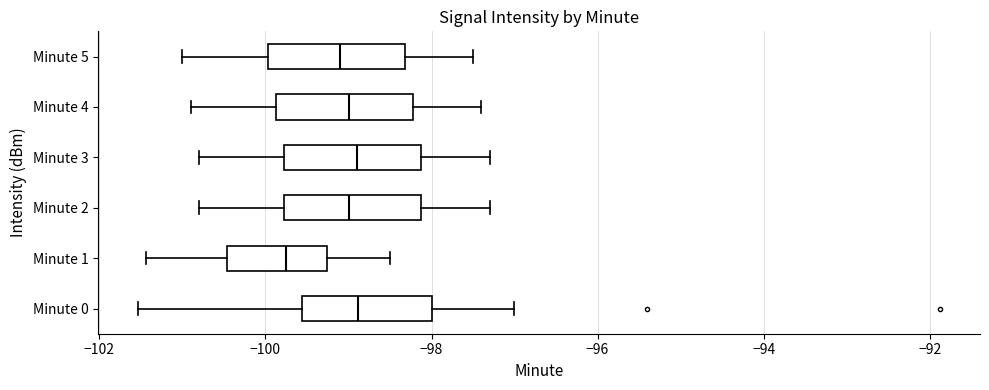

Where does the median line of the box for Minute 0 sit on the x-axis? The values are not printed on the chart, so give them approximately, as read against the axis.

-98.8